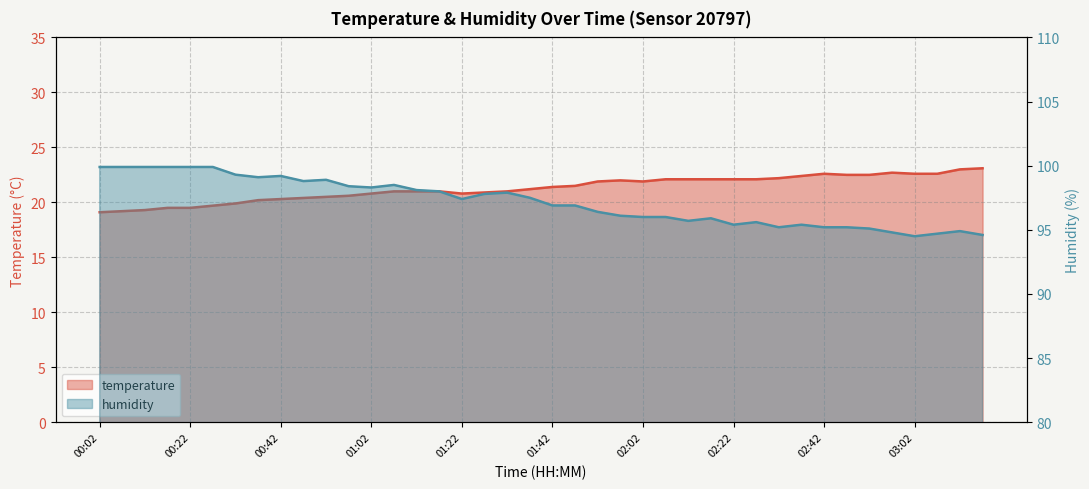

Which has a higher value, 00:02 or 00:42?

00:42